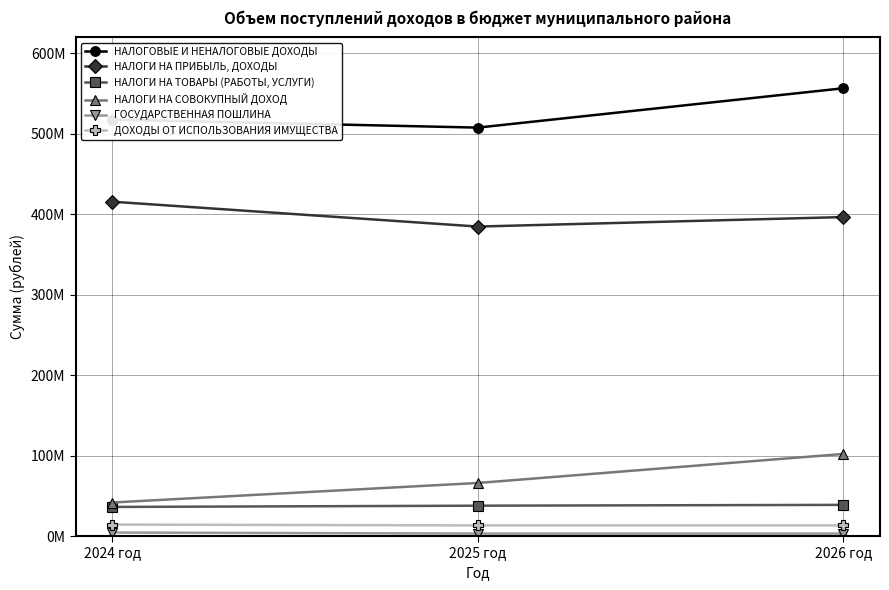

What is the difference between the maximum and second lowest values in the НАЛОГИ НА СОВОКУПНЫЙ ДОХОД series?

36100000.0